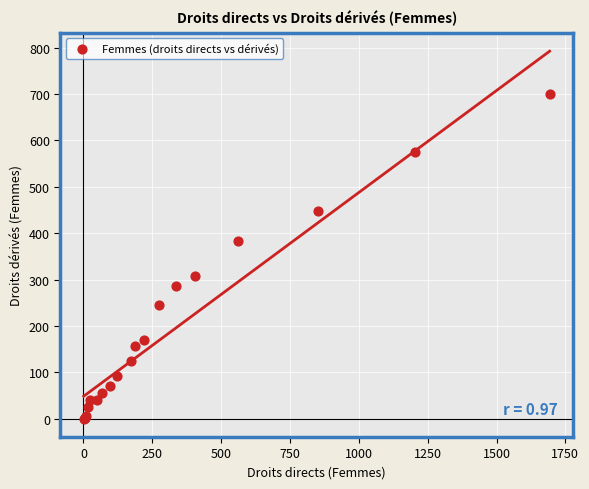

What Y value in the scatter plot is closest to 350?

384